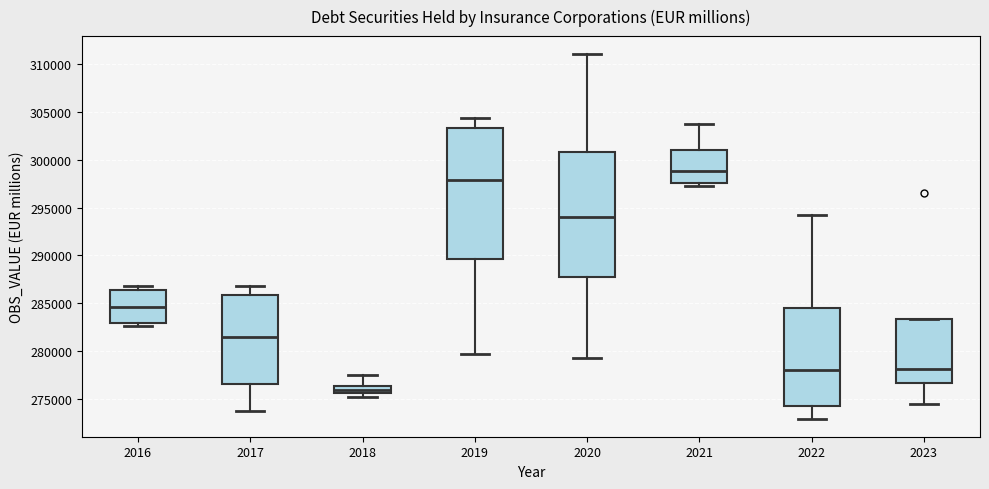

Which box has the highest median line?

2021